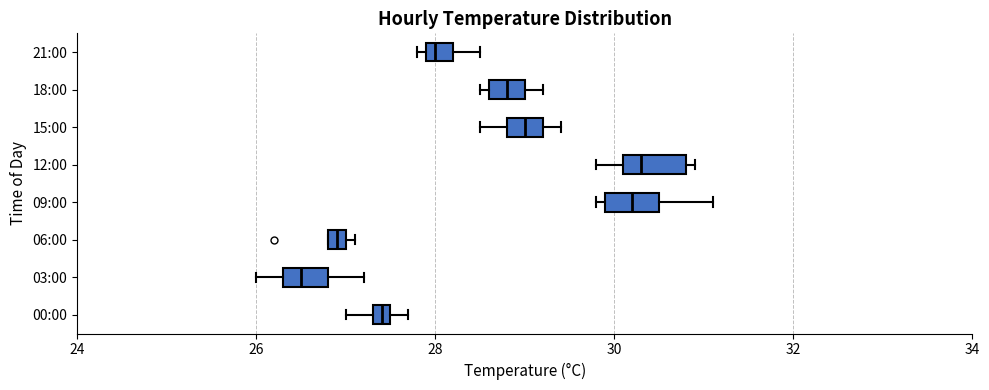

Where is the left edge of the box for 06:00 on the x-axis? The values are not printed on the chart, so give them approximately, as read against the axis.

26.8